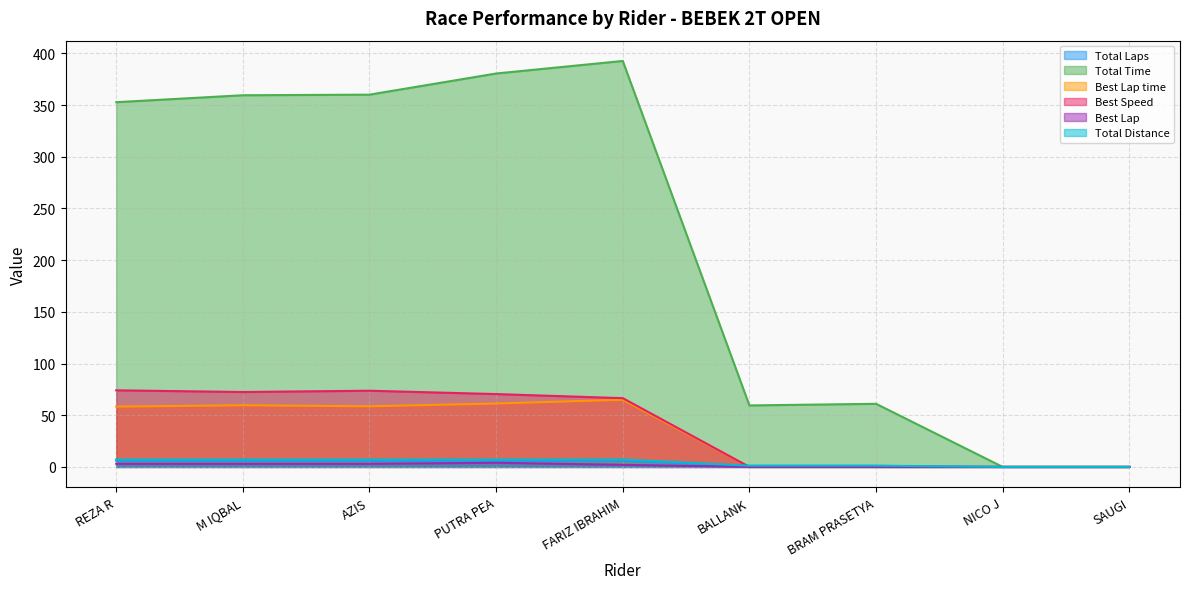

Reading left to right, what are all the values shown in this chart?

Total Laps: REZA R=6.0	M IQBAL=6.0	AZIS=6.0	PUTRA PEA=6.0	FARIZ IBRAHIM=6.0	BALLANK=1.0	BRAM PRASETYA=1.0	NICO J=0.0	SAUGI=0.0
Total Time: REZA R=352.8	M IQBAL=359.5	AZIS=360.0	PUTRA PEA=380.5	FARIZ IBRAHIM=392.6	BALLANK=59.5	BRAM PRASETYA=61.0	NICO J=0.0	SAUGI=0.0
Best Lap time: REZA R=58.3	M IQBAL=59.6	AZIS=58.6	PUTRA PEA=61.3	FARIZ IBRAHIM=65.0	BALLANK=0.0	BRAM PRASETYA=0.0	NICO J=0.0	SAUGI=0.0
Best Speed: REZA R=74.1	M IQBAL=72.4	AZIS=73.7	PUTRA PEA=70.5	FARIZ IBRAHIM=66.5	BALLANK=0.0	BRAM PRASETYA=0.0	NICO J=0.0	SAUGI=0.0
Best Lap: REZA R=3.0	M IQBAL=3.0	AZIS=3.0	PUTRA PEA=4.0	FARIZ IBRAHIM=2.0	BALLANK=0.0	BRAM PRASETYA=0.0	NICO J=0.0	SAUGI=0.0
Total Distance: REZA R=7.2	M IQBAL=7.2	AZIS=7.2	PUTRA PEA=7.2	FARIZ IBRAHIM=7.2	BALLANK=1.2	BRAM PRASETYA=1.2	NICO J=0.0	SAUGI=0.0